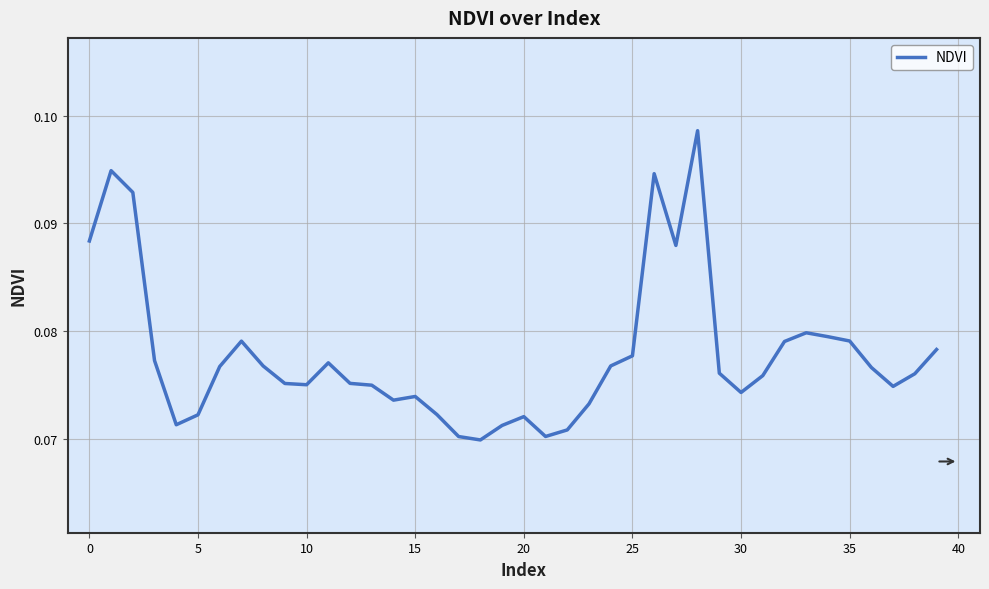

What is the smallest value displayed?

0.1